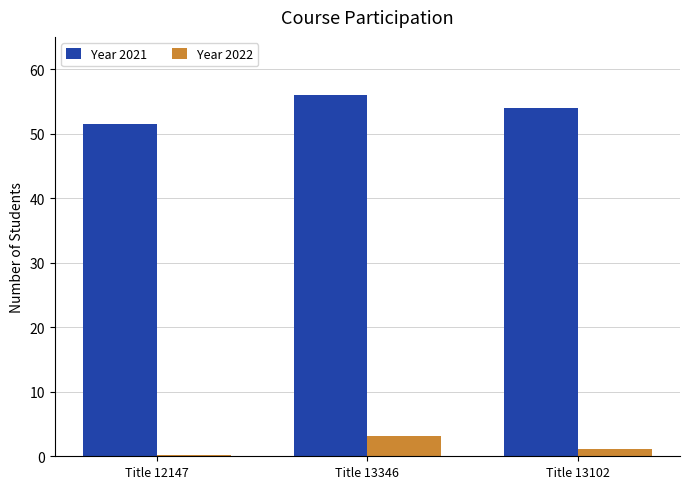

Reading right to left, transcribe all the data shown in this chart.

Year 2021: Title 13102=54.0	Title 13346=56.0	Title 12147=51.5
Year 2022: Title 13102=1.1	Title 13346=3.2	Title 12147=0.1